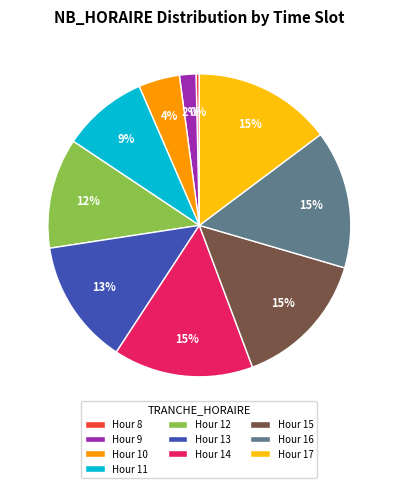

To the nearest percent, what is the combined percentage of Hour 10 and Hour 14?

19%